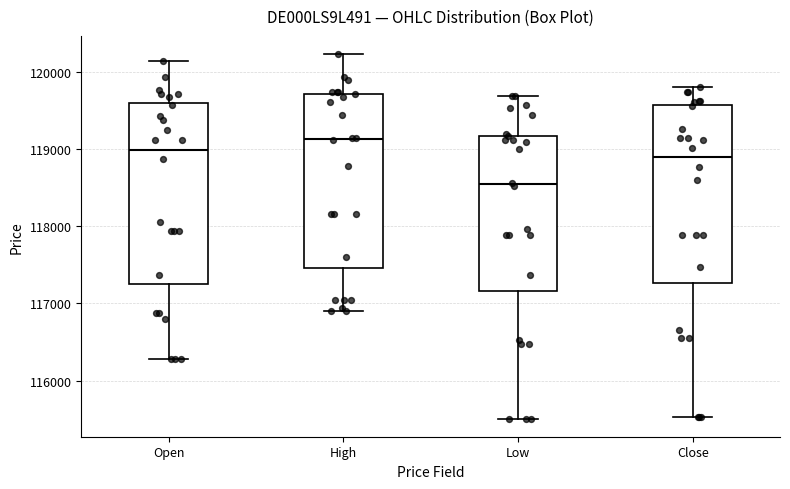

Reading left to right, transcribe this box plot: for each box, give where its median line is, the range the box spans, and where its two whiskers end, as read against the y-axis. The values are not printed on the chart, so give them approximately, as read against the axis.

Open: median 119000, box 117200 to 119600, whiskers 116300 to 120100
High: median 119100, box 117500 to 119700, whiskers 116900 to 120200
Low: median 118500, box 117200 to 119200, whiskers 115500 to 119700
Close: median 118900, box 117300 to 119600, whiskers 115500 to 119800